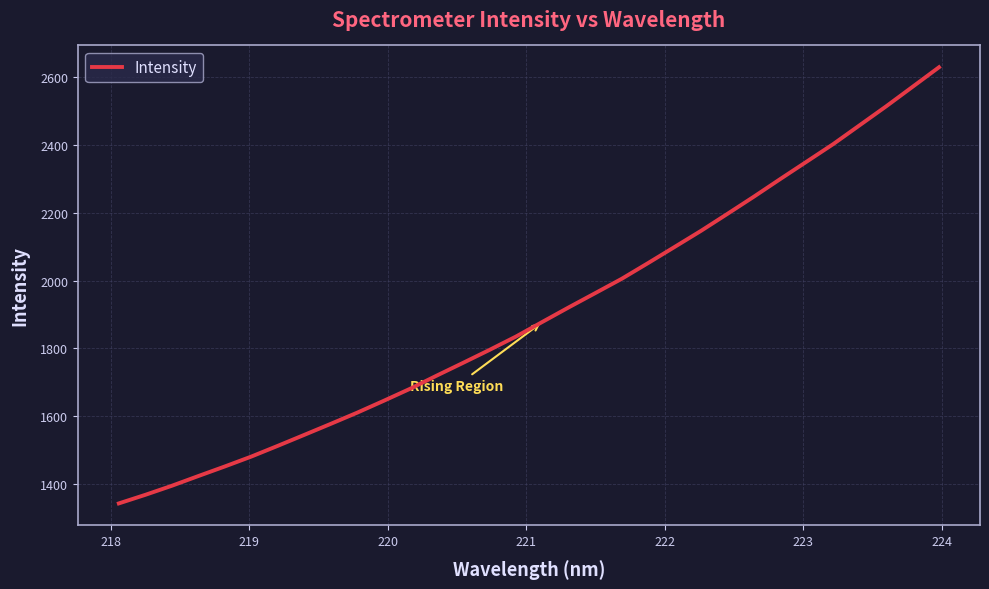

What is the greatest value displayed?

2628.6